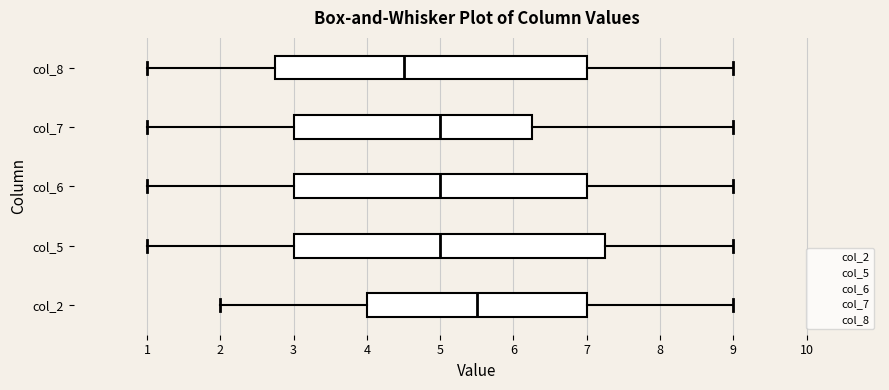

Which box has the furthest to the right median line?

col_2